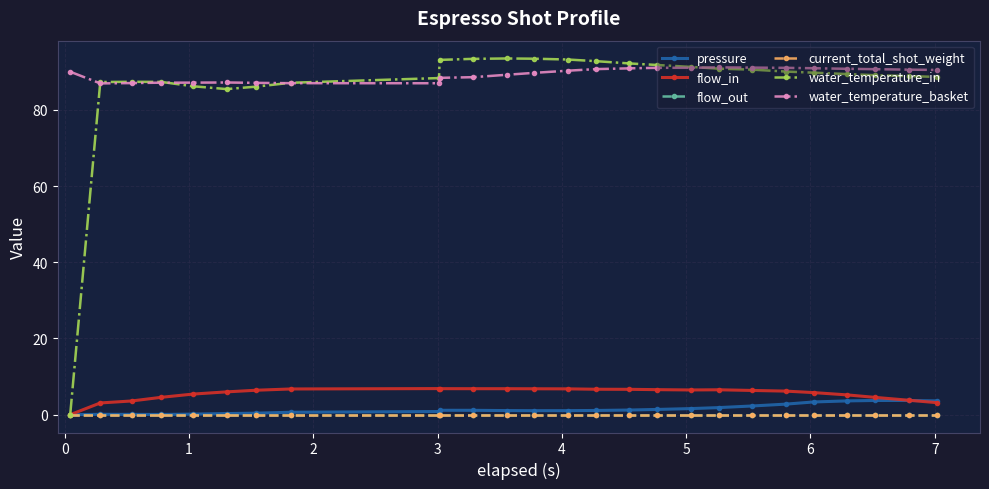

Is this an area chart (filled region under the line)?

No